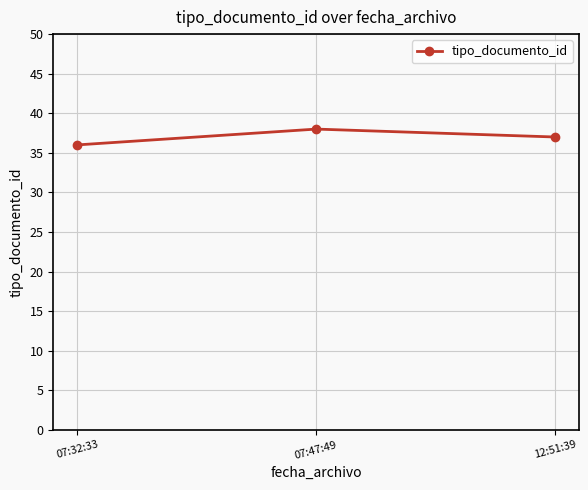

Reading left to right, list all the values displayed in this chart.

36	38	37